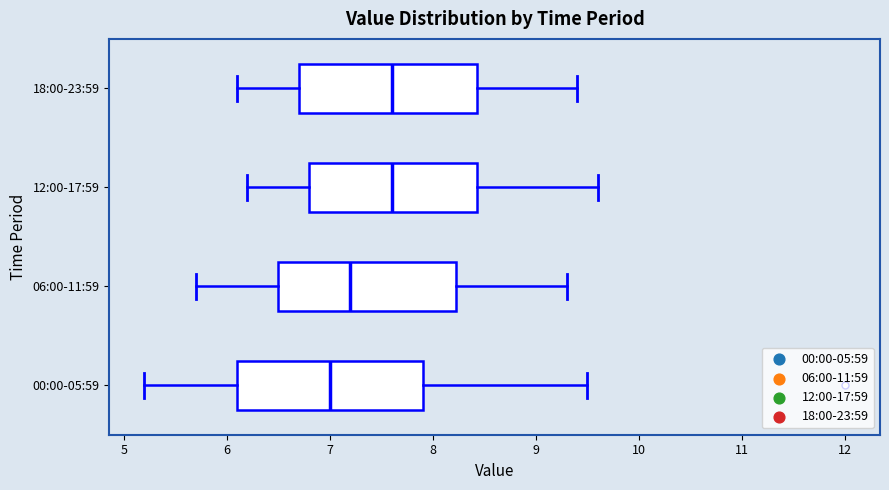

Where does the median line of the box for 12:00-17:59 sit on the x-axis? The values are not printed on the chart, so give them approximately, as read against the axis.

7.6